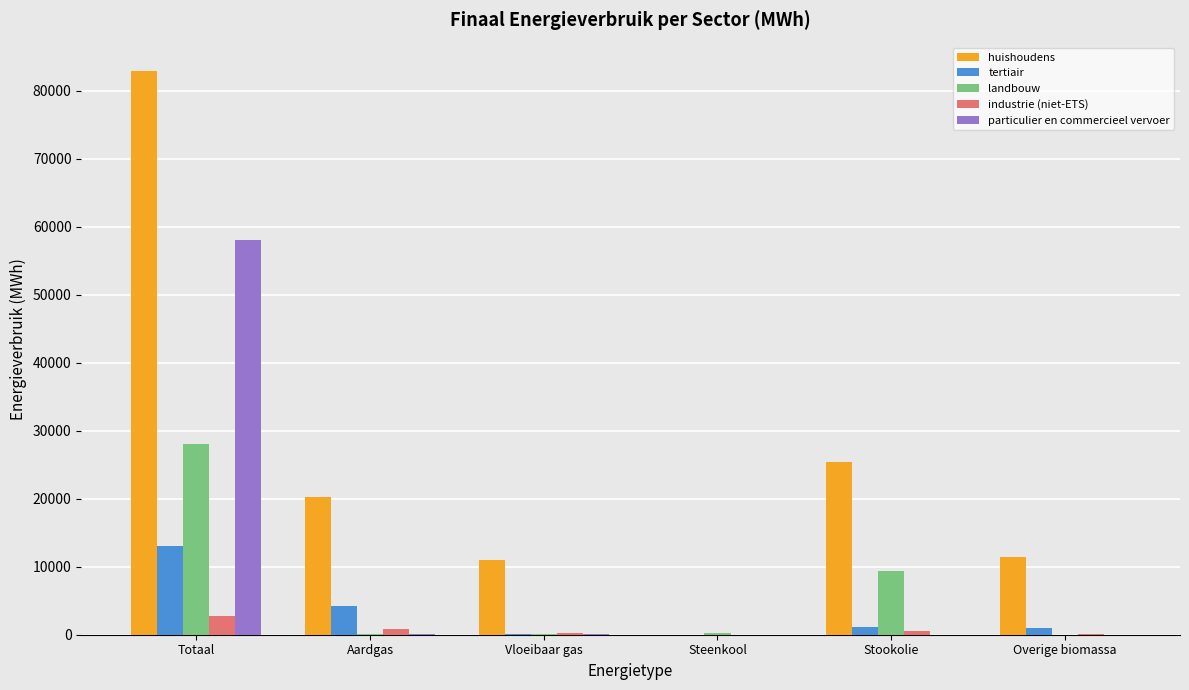

How many data points in tertiair are above 1189?

3